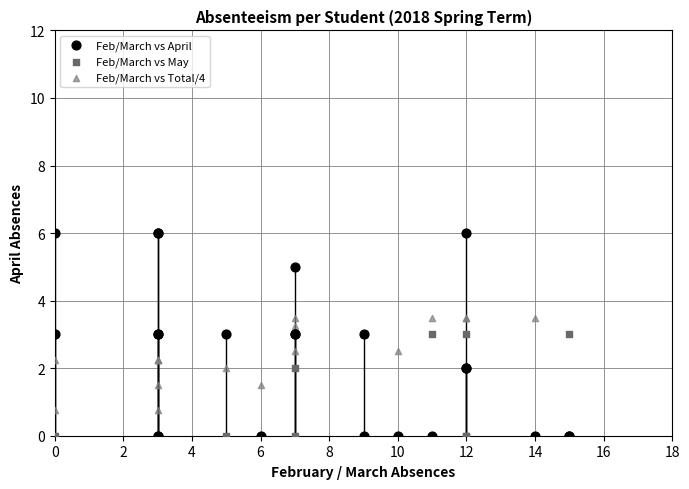

Which series contains the highest Y value?

Feb/March vs April